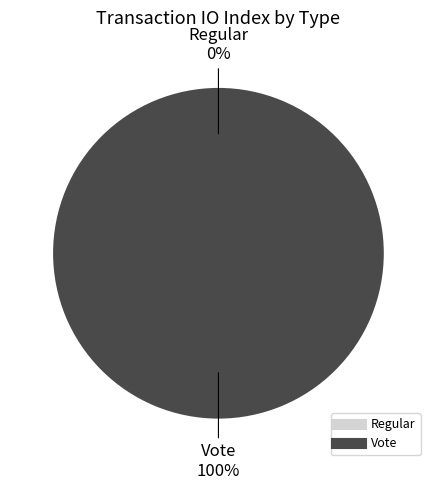

How many segments does this pie chart have?

2